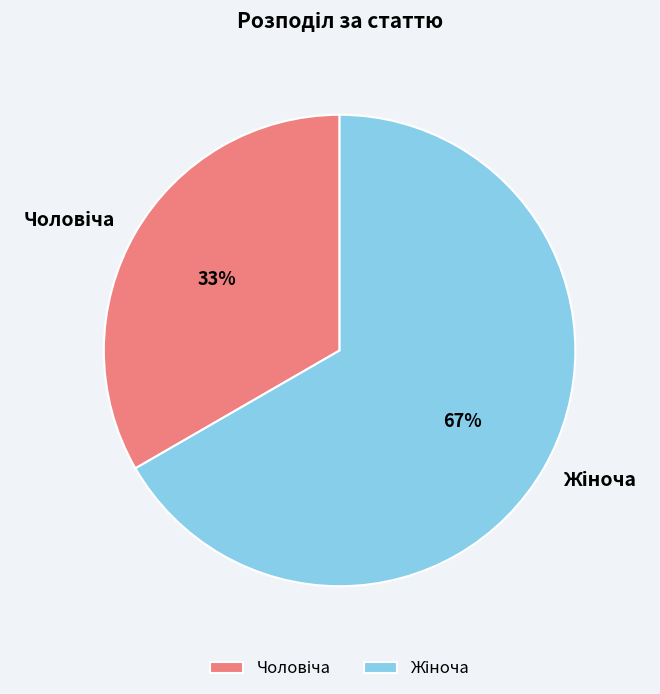

To the nearest percent, what is the average slice percentage?

50%